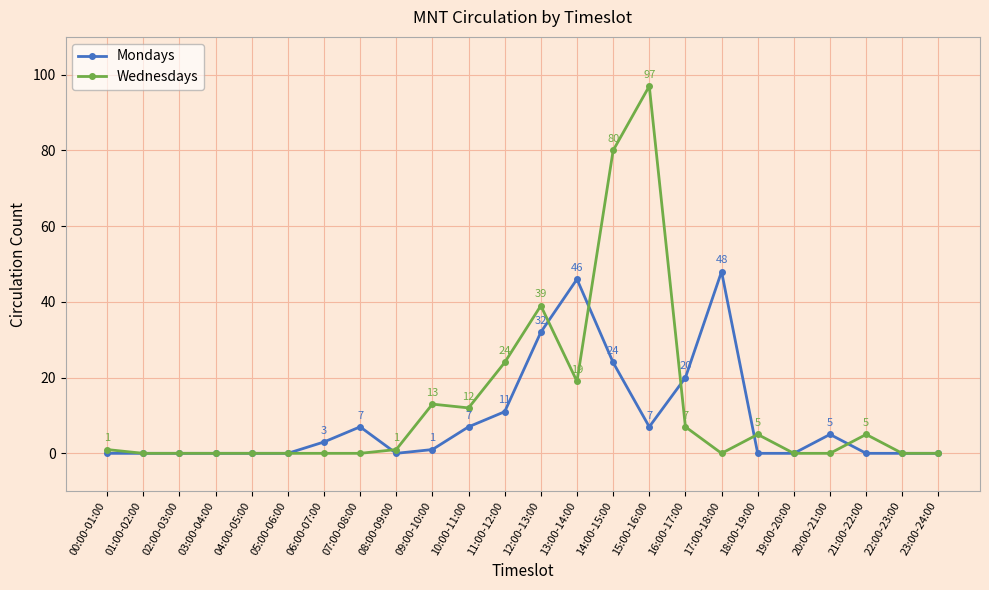

Which series has the largest range (max minus min)?

Wednesdays